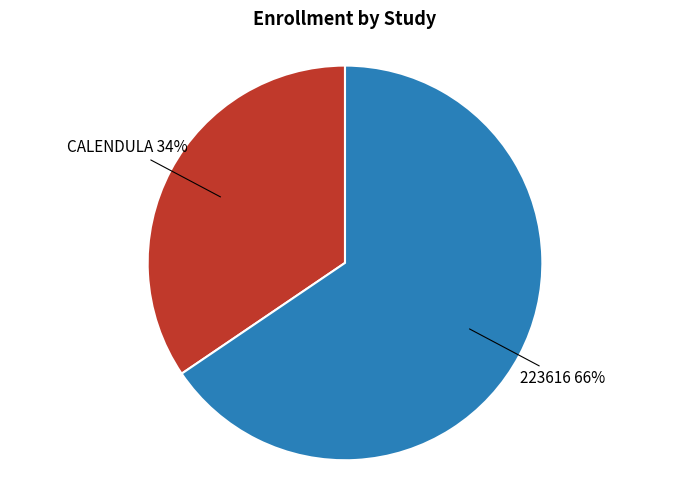

To the nearest percent, what is the average slice percentage?

50%